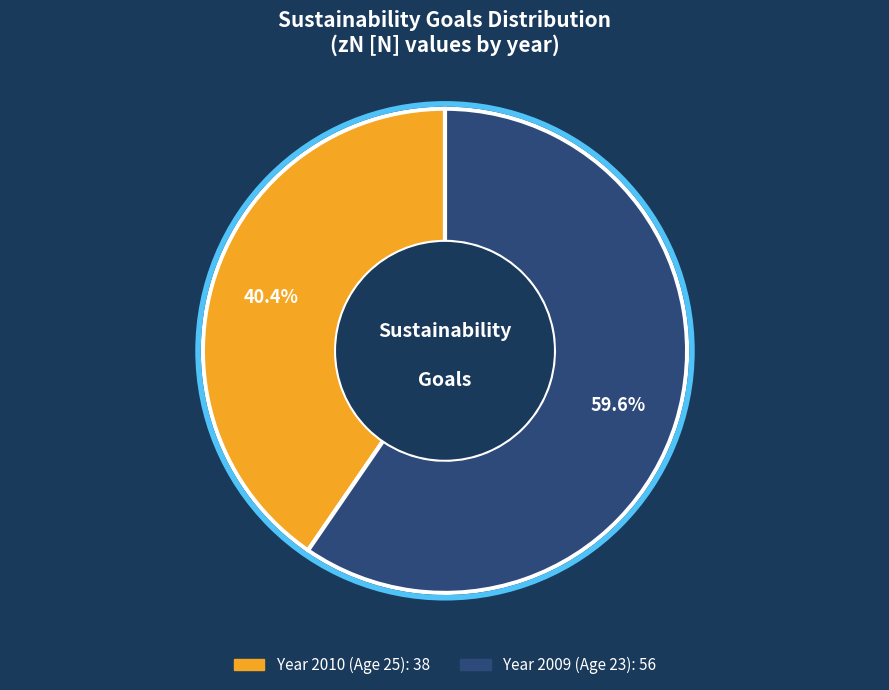

How many slices are in this pie chart?

2